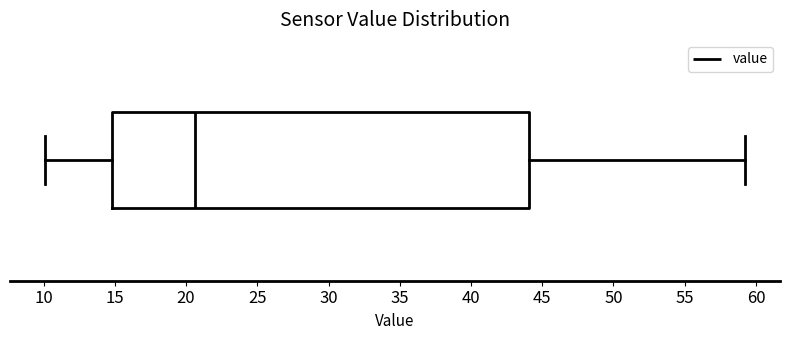

Transcribe this box plot: give where the median line is, the range the box spans, and where the two whiskers end, as read against the x-axis. The values are not printed on the chart, so give them approximately, as read against the axis.

median 20.5, box 15.0 to 44.0, whiskers 10.0 to 59.0